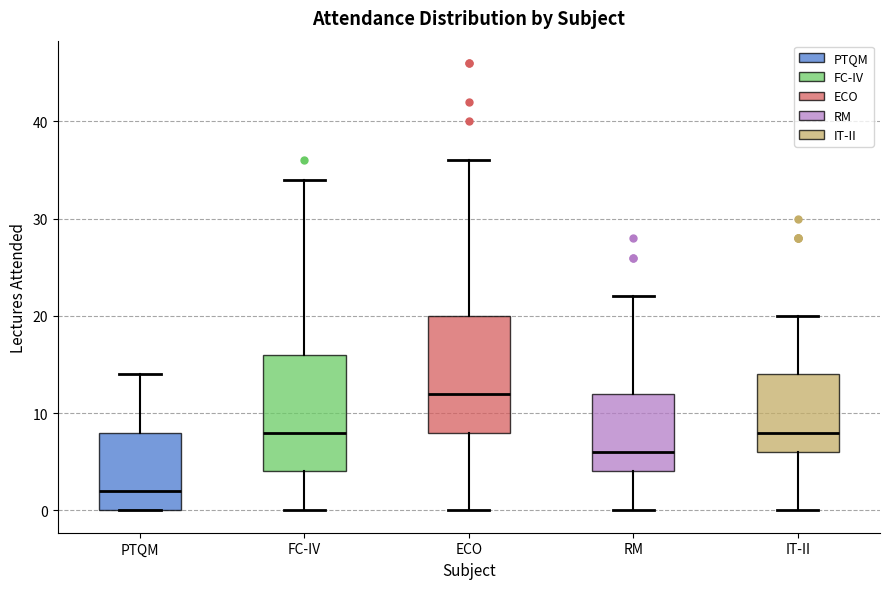

Reading left to right, transcribe this box plot: for each box, give where its median line is, the range the box spans, and where its two whiskers end, as read against the y-axis. The values are not printed on the chart, so give them approximately, as read against the axis.

PTQM: median 2, box 0 to 8, whiskers 0 to 14
FC-IV: median 8, box 4 to 16, whiskers 0 to 34
ECO: median 12, box 8 to 20, whiskers 0 to 36
RM: median 6, box 4 to 12, whiskers 0 to 22
IT-II: median 8, box 6 to 14, whiskers 0 to 20